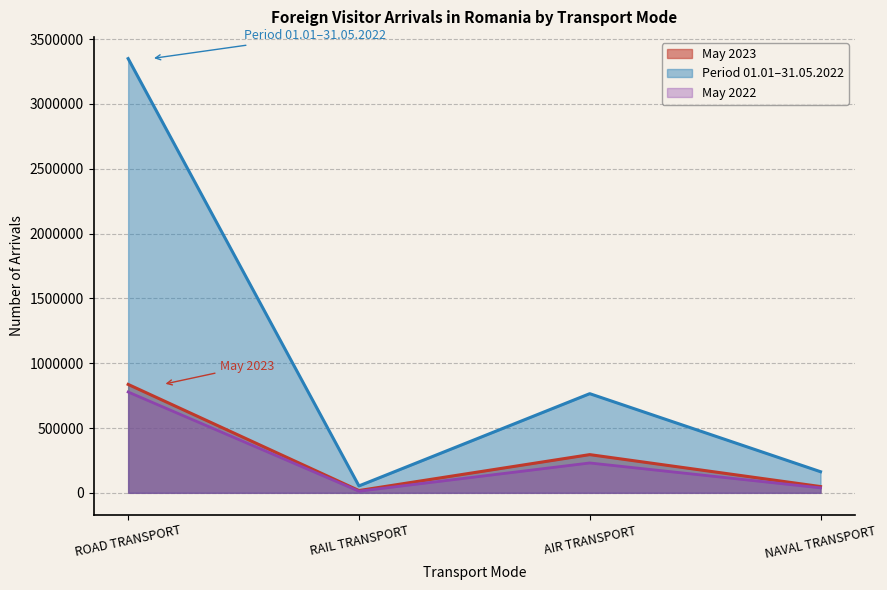

Reading left to right, list all the values displayed in this chart.

ROAD TRANSPORT: 836320	17614	294727	48334
RAIL TRANSPORT: 777788	12541	230386	38439